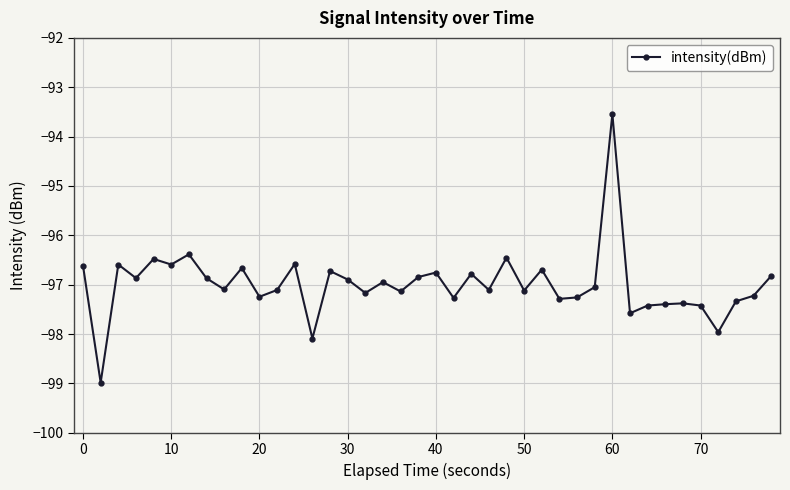

True or false: the data has more than 1 interior local peaks.

True